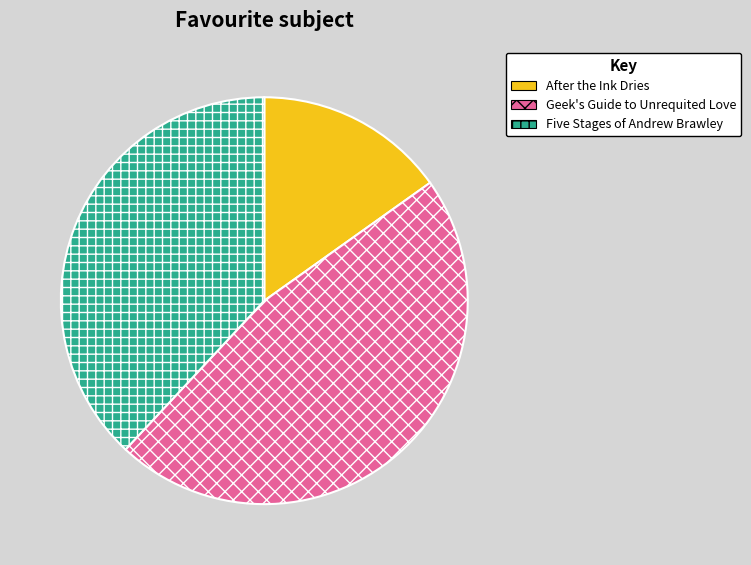

Is After the Ink Dries the majority of the pie?

No